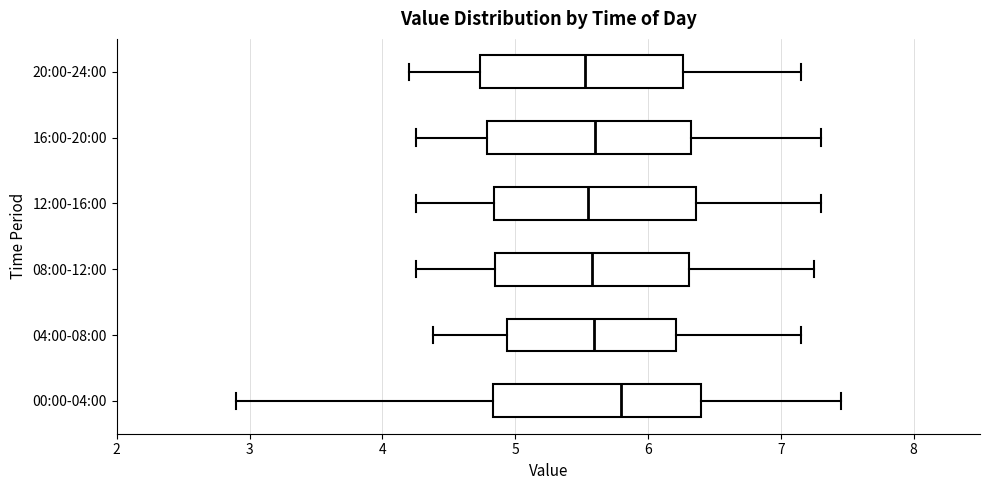

Reading bottom to top, read every box against the x-axis: the position of its median line, the range the box covers, and the ends of its whiskers. The values are not printed on the chart, so give them approximately, as read against the axis.

00:00-04:00: median 5.8, box 4.8 to 6.4, whiskers 2.9 to 7.5
04:00-08:00: median 5.6, box 4.9 to 6.2, whiskers 4.4 to 7.2
08:00-12:00: median 5.6, box 4.9 to 6.3, whiskers 4.3 to 7.3
12:00-16:00: median 5.6, box 4.8 to 6.4, whiskers 4.3 to 7.3
16:00-20:00: median 5.6, box 4.8 to 6.3, whiskers 4.3 to 7.3
20:00-24:00: median 5.5, box 4.7 to 6.3, whiskers 4.2 to 7.2